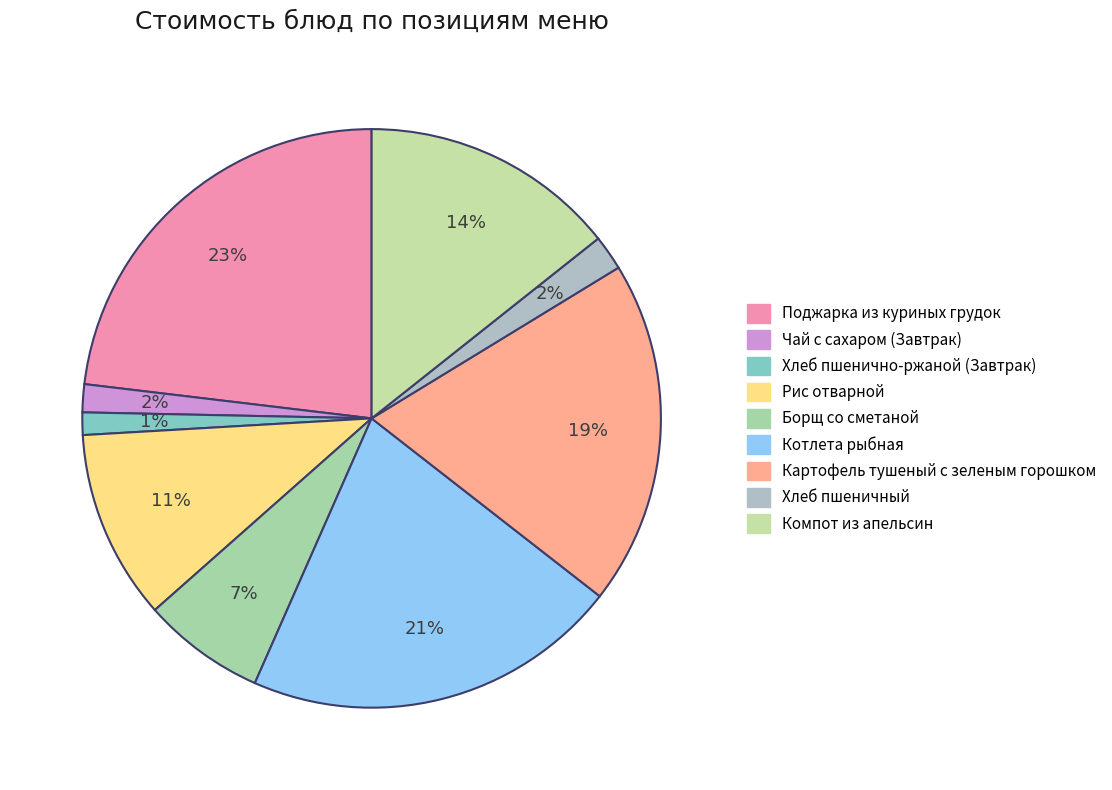

How many slices are in this pie chart?

9